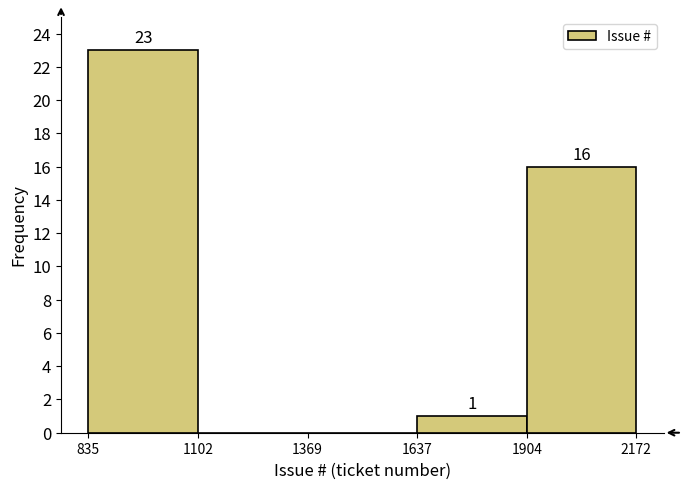

Over which range of the x-axis is the bar tallest?

835 to 1102